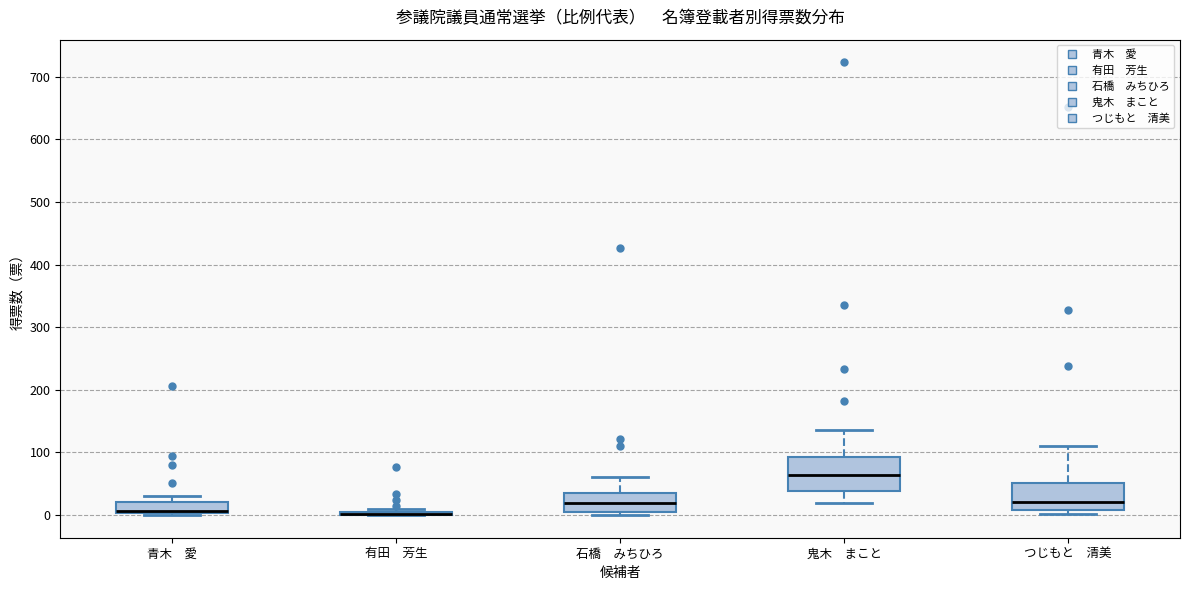

Comparing the boxes themselves (not the whiskers), which one is the tallest?

鬼木 まこと